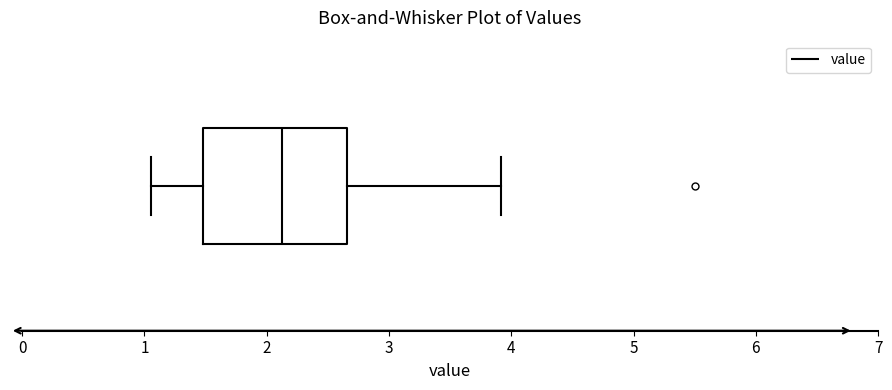

Read this box plot against the x-axis: the position of the median line, the range covered by the box, and the ends of both whiskers. The values are not printed on the chart, so give them approximately, as read against the axis.

median 2.1, box 1.5 to 2.7, whiskers 1.1 to 3.9